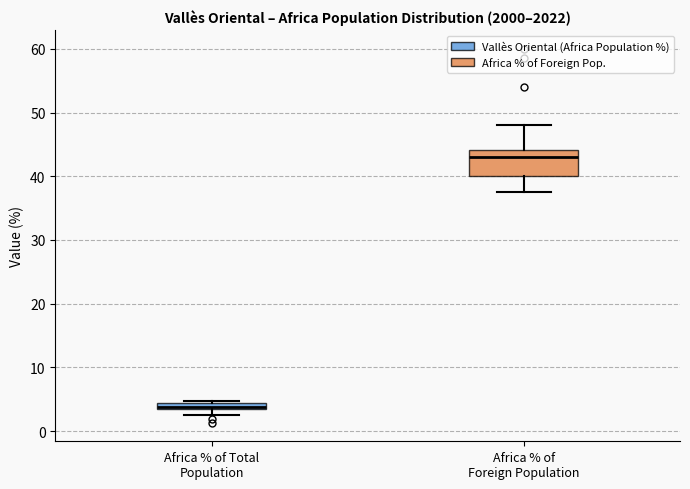

Comparing the boxes themselves (not the whiskers), which one is the tallest?

Africa % of Foreign Population